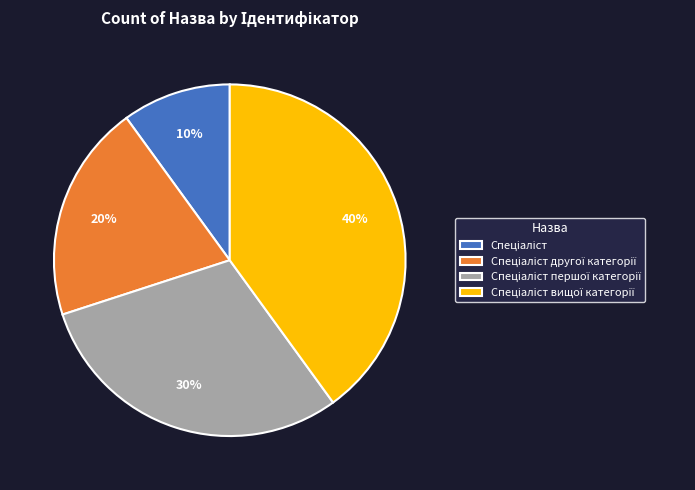

Does any single category account for the majority?

No